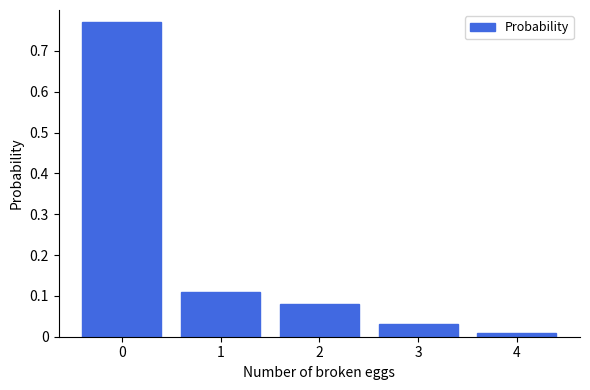

Is it true that the value at 3 is 0.1?

False